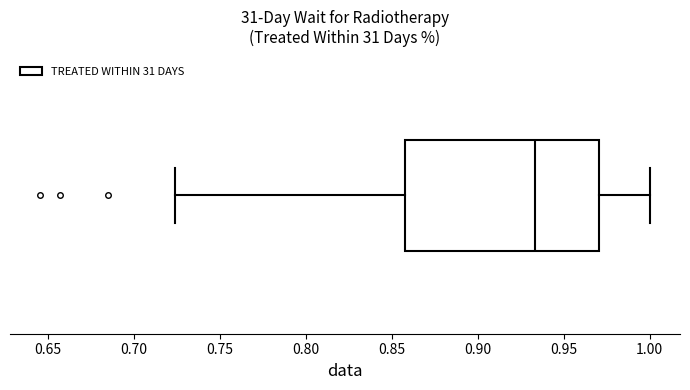

Transcribe this box plot: give where the median line is, the range the box spans, and where the two whiskers end, as read against the x-axis. The values are not printed on the chart, so give them approximately, as read against the axis.

median 0.935, box 0.860 to 0.970, whiskers 0.725 to 1.000